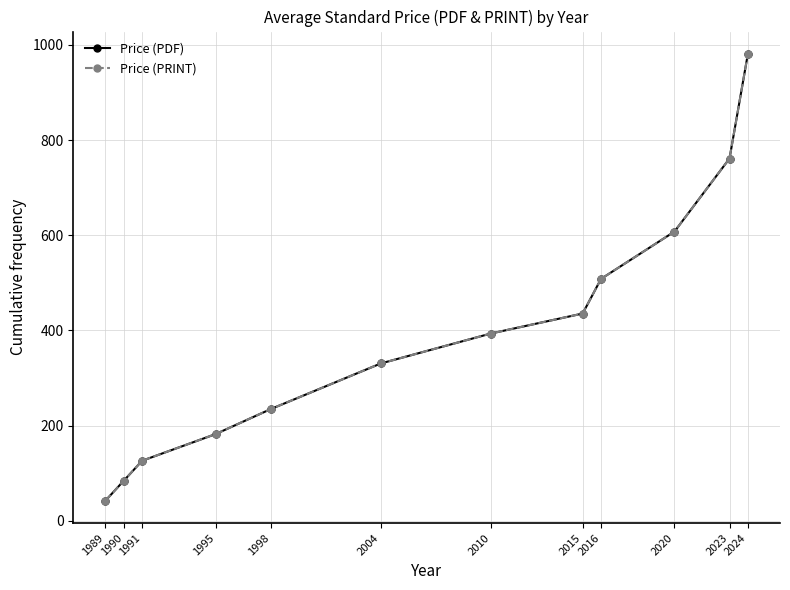

Is this an area chart (filled region under the line)?

No